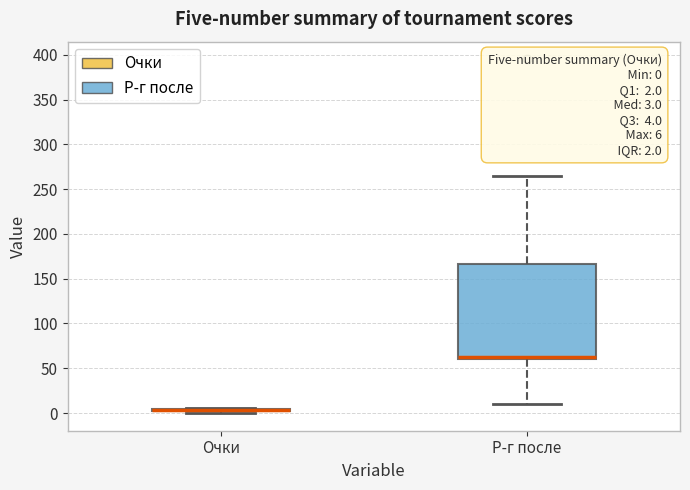

Which box is the tallest, from its lower edge to its upper edge?

Р-г после